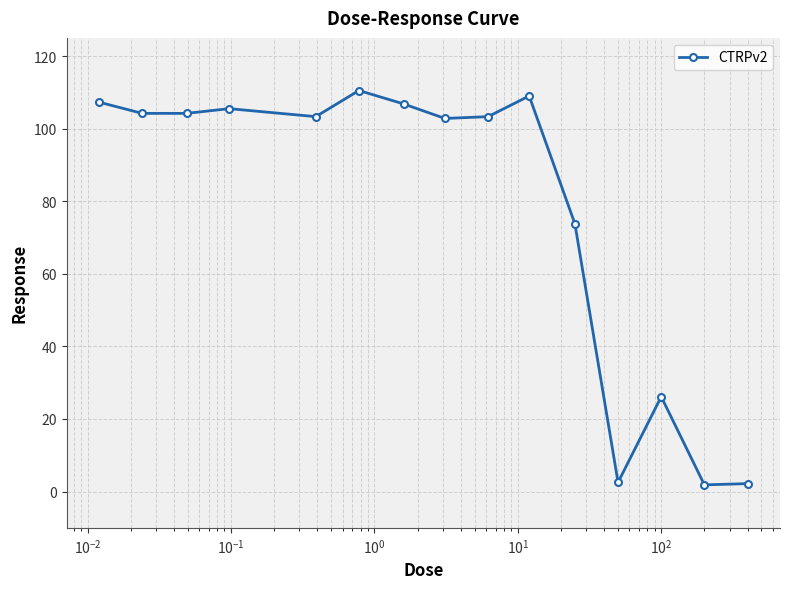

What is the sum of all values?

1163.4